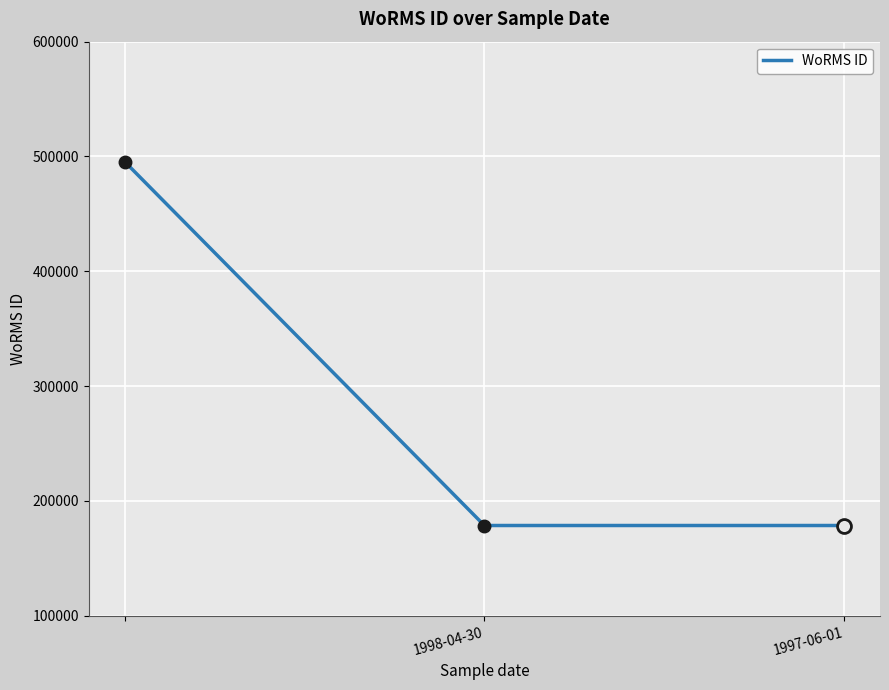

What is the maximum value shown in the chart?

495424